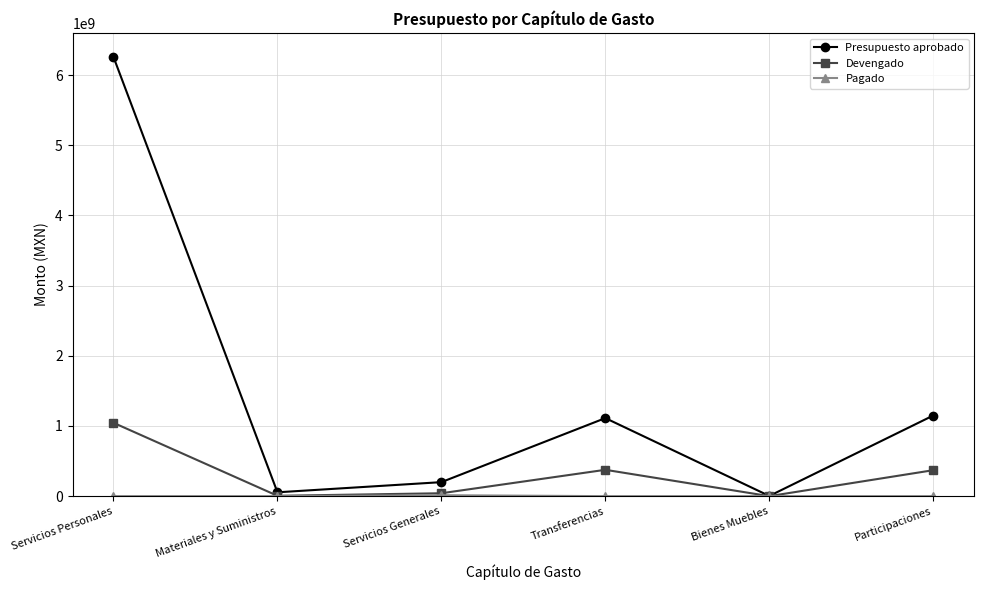

What is the maximum value for Devengado?

1045245916.0